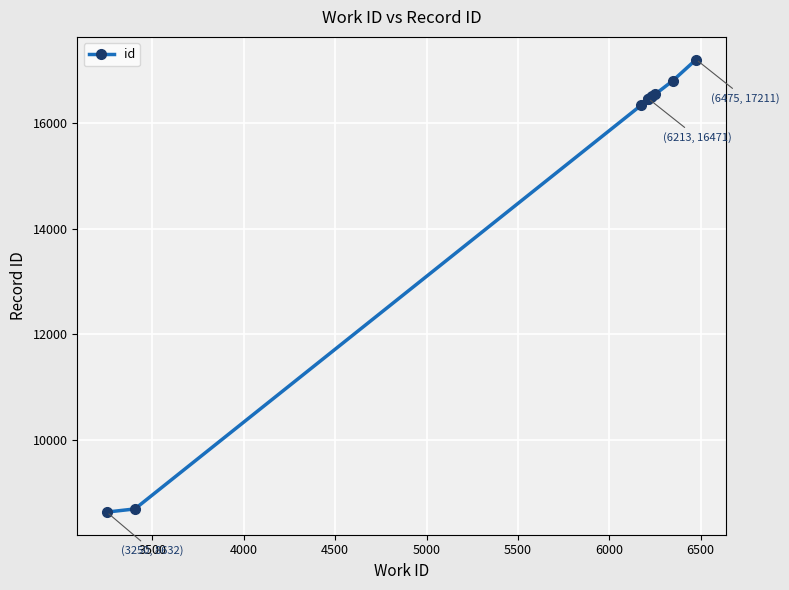

Does the chart display data point markers on the line(s)?

Yes